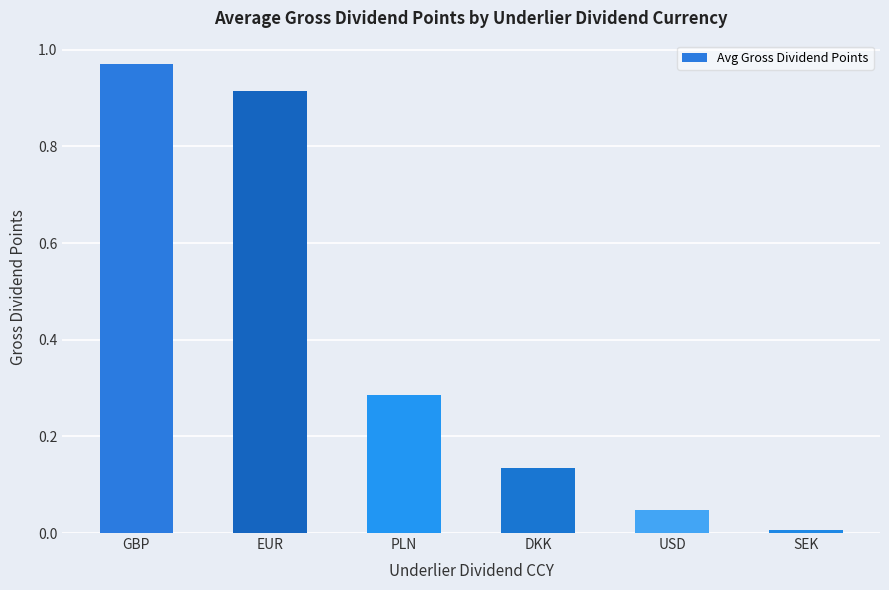

The value at USD is 0.0. True or false?

True